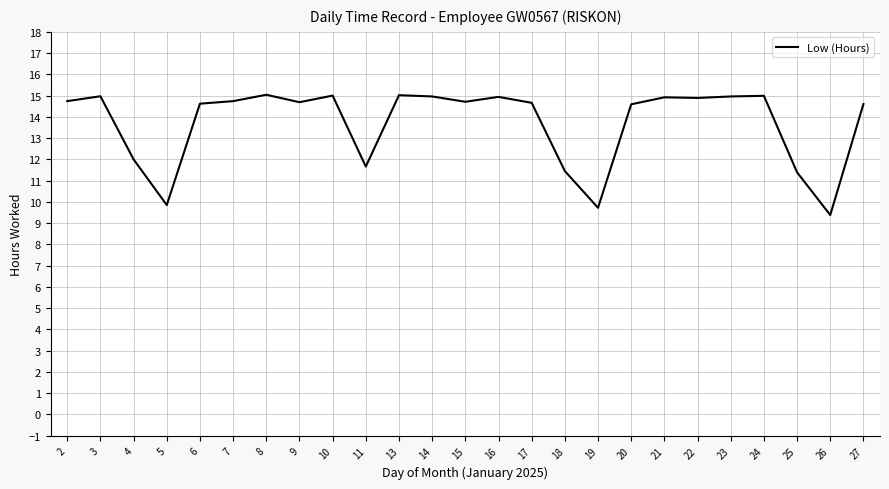

Is this an area chart (filled region under the line)?

No